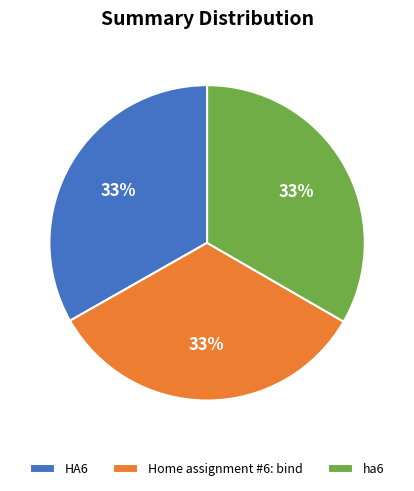

Is there any slice that represents more than half of the pie?

No